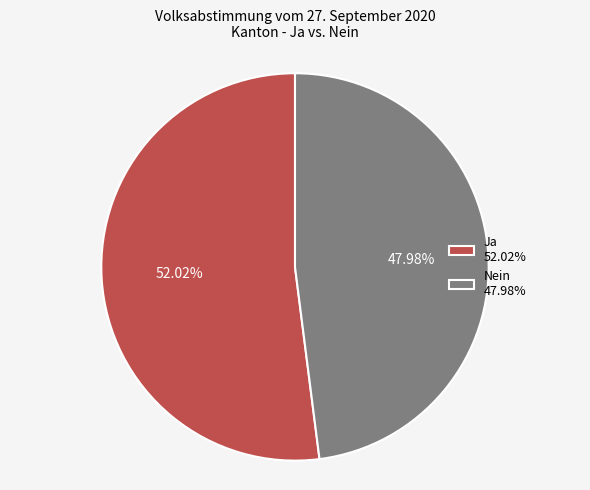

Is it true that Ja is 52% of the pie?

True